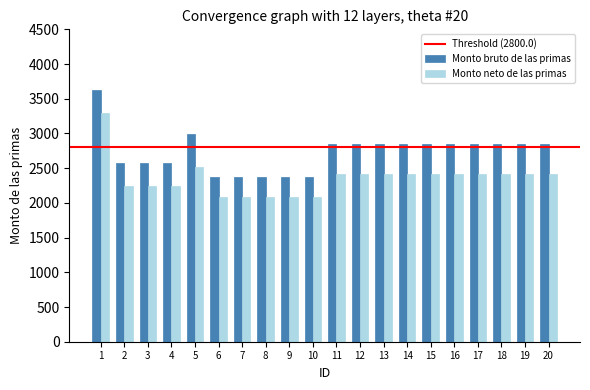

What is the value of the Monto bruto de las primas bar at the 4th from the left?

2568.5